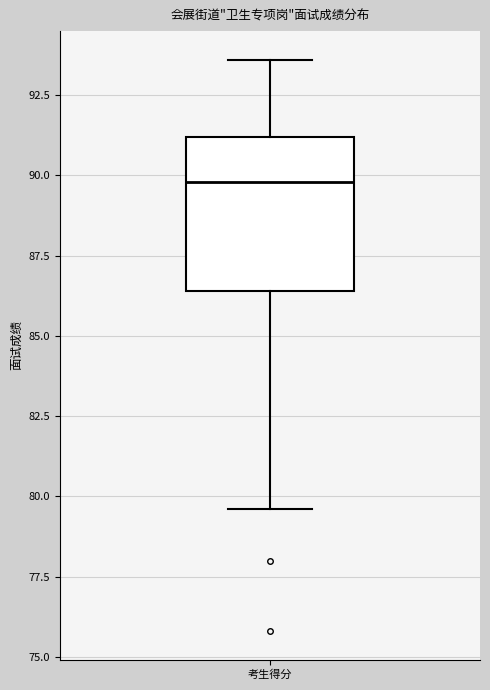

Transcribe this box plot: give where the median line is, the range the box spans, and where the two whiskers end, as read against the y-axis. The values are not printed on the chart, so give them approximately, as read against the axis.

median 90.0, box 86.5 to 91.0, whiskers 79.5 to 93.5